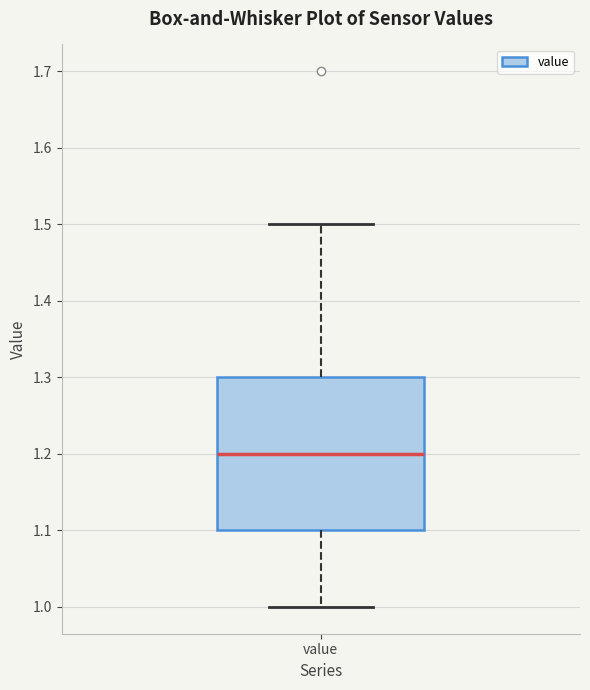

Where is the lower edge of the box for value on the y-axis? The values are not printed on the chart, so give them approximately, as read against the axis.

1.1